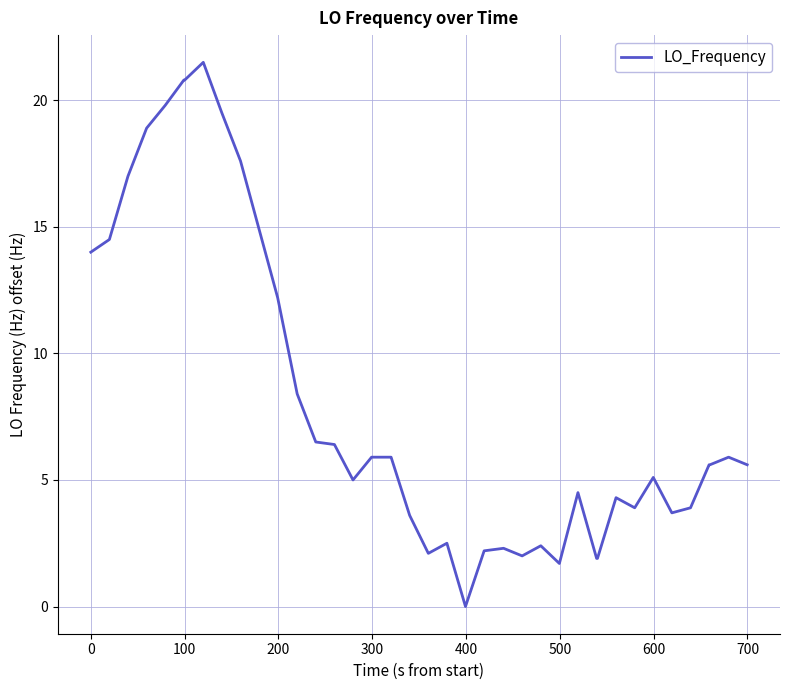

What is the difference between the maximum and minimum values?

21.5